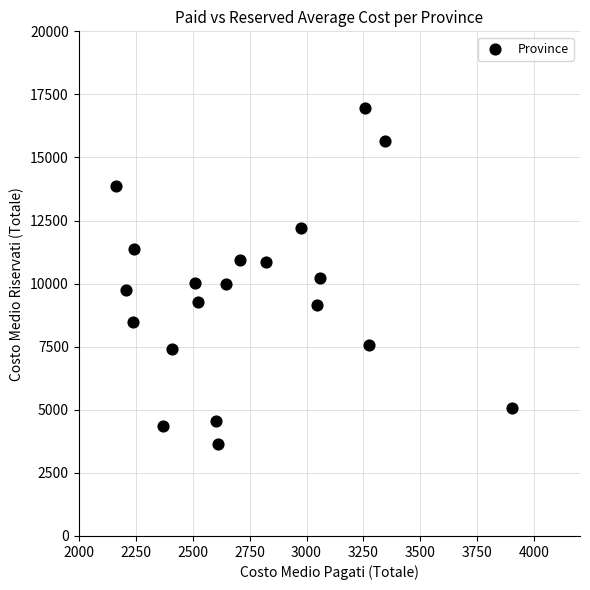

What is the range of Y values (max minus min)?

13335.4